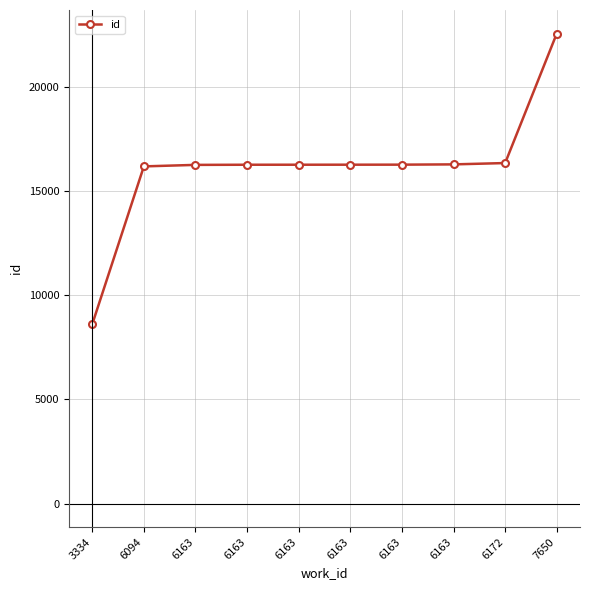

How many data points are less than 16262?

5